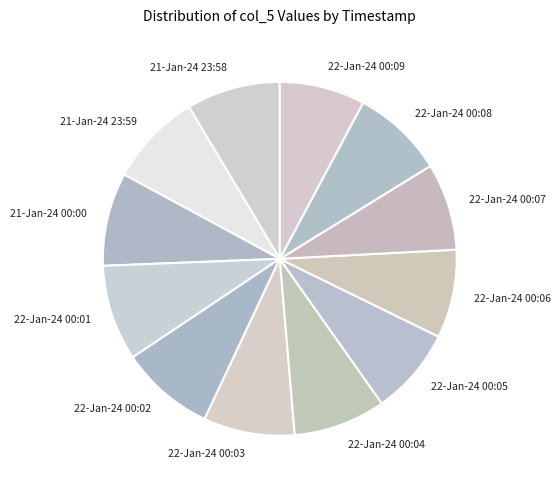

True or false: 21-Jan-24 23:59 accounts for 9% of the total.

True